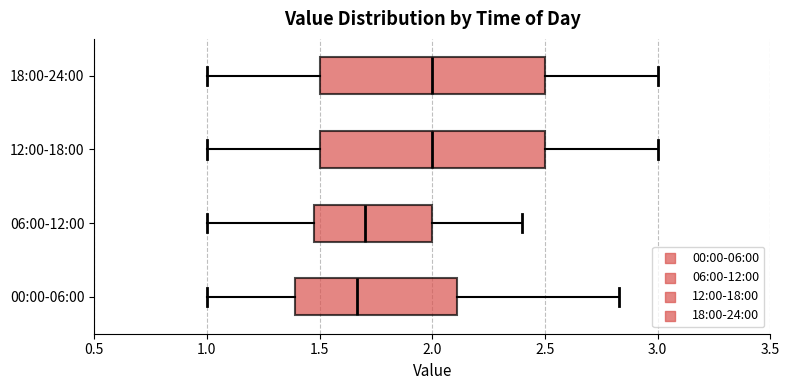

Reading bottom to top, read every box against the x-axis: the position of its median line, the range the box covers, and the ends of its whiskers. The values are not printed on the chart, so give them approximately, as read against the axis.

00:00-06:00: median 1.65, box 1.40 to 2.10, whiskers 1.00 to 2.85
06:00-12:00: median 1.70, box 1.50 to 2.00, whiskers 1.00 to 2.40
12:00-18:00: median 2.00, box 1.50 to 2.50, whiskers 1.00 to 3.00
18:00-24:00: median 2.00, box 1.50 to 2.50, whiskers 1.00 to 3.00